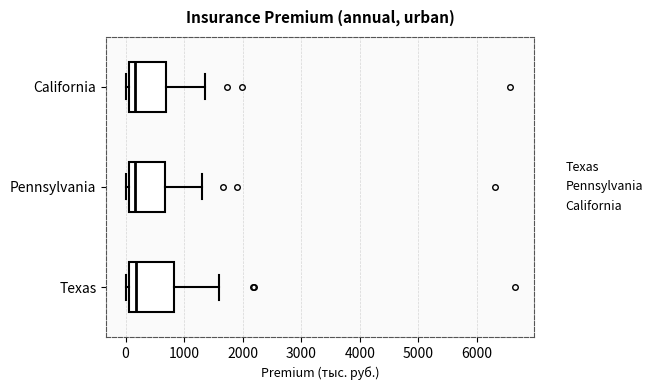

Reading bottom to top, read every box against the x-axis: the position of its median line, the range the box covers, and the ends of its whiskers. The values are not printed on the chart, so give them approximately, as read against the axis.

Texas: median 200, box 100 to 800, whiskers 0 to 1600
Pennsylvania: median 200, box 100 to 700, whiskers 0 to 1300
California: median 200, box 100 to 700, whiskers 0 to 1300